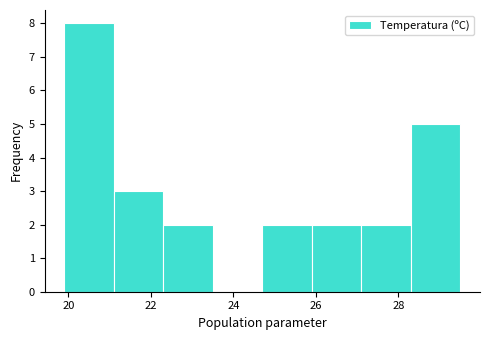

Reading left to right, list every bar in this chart as the range it spans on the x-axis followed by its height. Neither the bar edges nor the heights are printed on the chart, so give them approximately, as read against the axes.

19.9 to 21.1: 8
21.1 to 22.3: 3
22.3 to 23.5: 2
23.5 to 24.7: 0
24.7 to 25.9: 2
25.9 to 27.1: 2
27.1 to 28.3: 2
28.3 to 29.5: 5